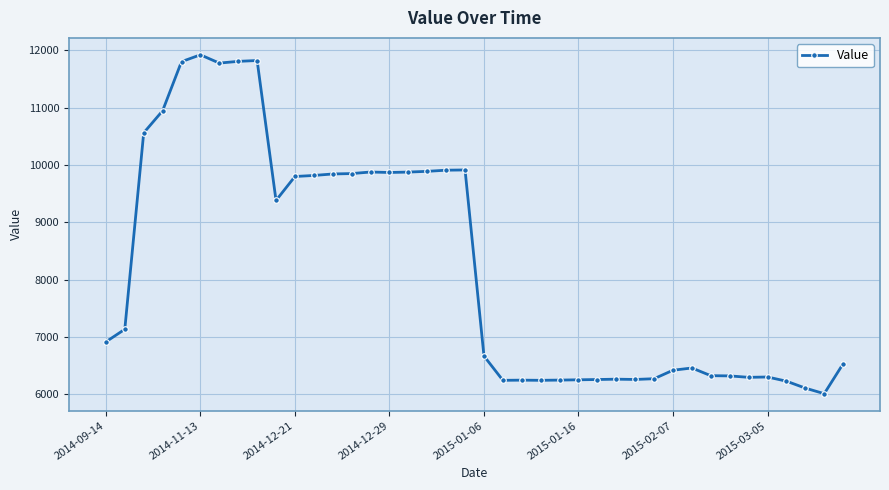

What is the difference between the maximum and minimum values?

5910